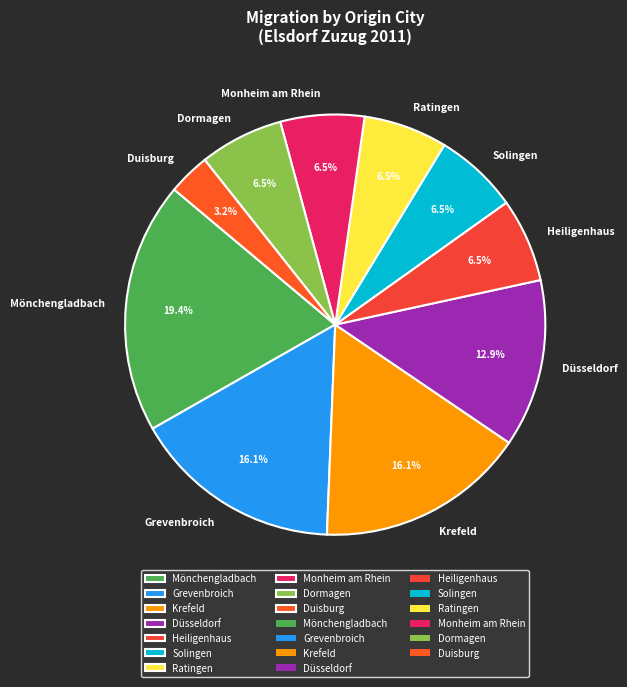

What is the ratio of the value at Düsseldorf to the value at Grevenbroich?

0.8